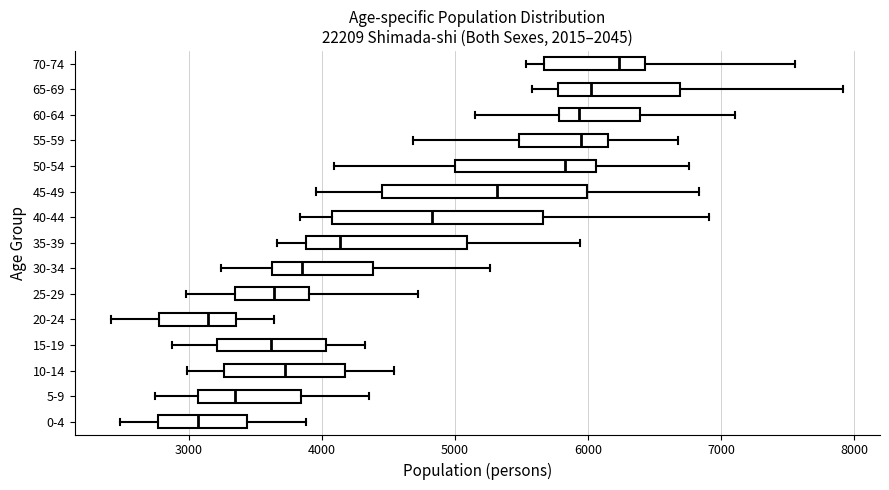

Reading bottom to top, transcribe this box plot: for each box, give where its median line is, the range the box spans, and where its two whiskers end, as read against the x-axis. The values are not printed on the chart, so give them approximately, as read against the axis.

0-4: median 3100, box 2800 to 3400, whiskers 2500 to 3900
5-9: median 3300, box 3100 to 3800, whiskers 2700 to 4400
10-14: median 3700, box 3300 to 4200, whiskers 3000 to 4500
15-19: median 3600, box 3200 to 4000, whiskers 2900 to 4300
20-24: median 3100, box 2800 to 3400, whiskers 2400 to 3600
25-29: median 3600, box 3300 to 3900, whiskers 3000 to 4700
30-34: median 3900, box 3600 to 4400, whiskers 3200 to 5300
35-39: median 4100, box 3900 to 5100, whiskers 3700 to 5900
40-44: median 4800, box 4100 to 5700, whiskers 3800 to 6900
45-49: median 5300, box 4400 to 6000, whiskers 4000 to 6800
50-54: median 5800, box 5000 to 6100, whiskers 4100 to 6800
55-59: median 5900, box 5500 to 6200, whiskers 4700 to 6700
60-64: median 5900, box 5800 to 6400, whiskers 5200 to 7100
65-69: median 6000, box 5800 to 6700, whiskers 5600 to 7900
70-74: median 6200, box 5700 to 6400, whiskers 5500 to 7600